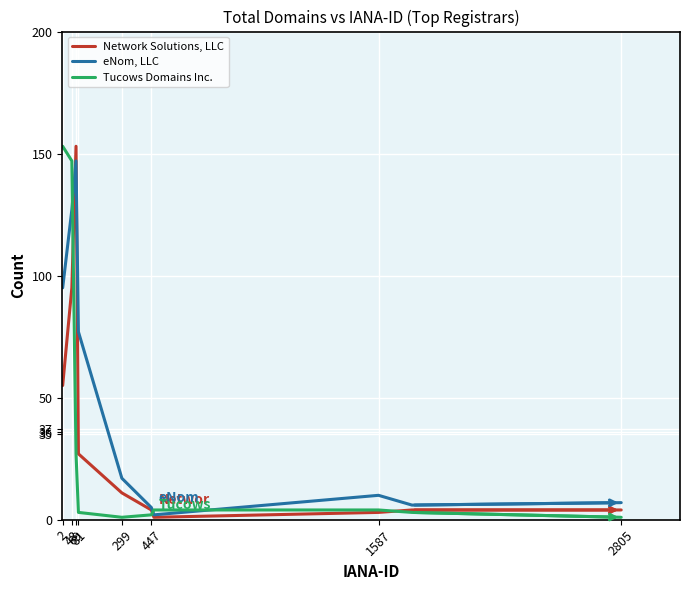

Which series has the largest total across all categories?

eNom, LLC